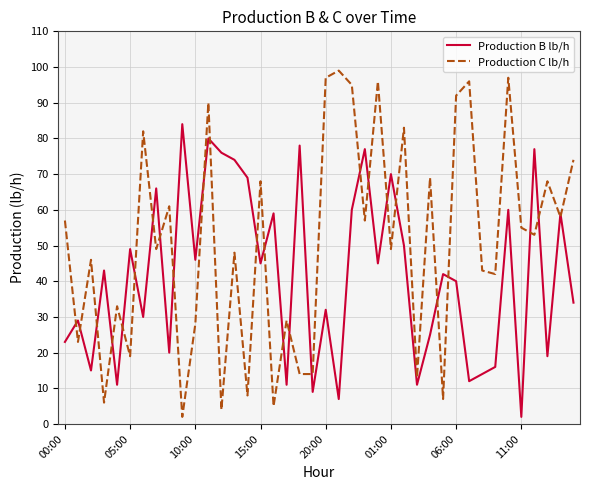

True or false: Production C lb/h and Production B lb/h cross at least once.

True